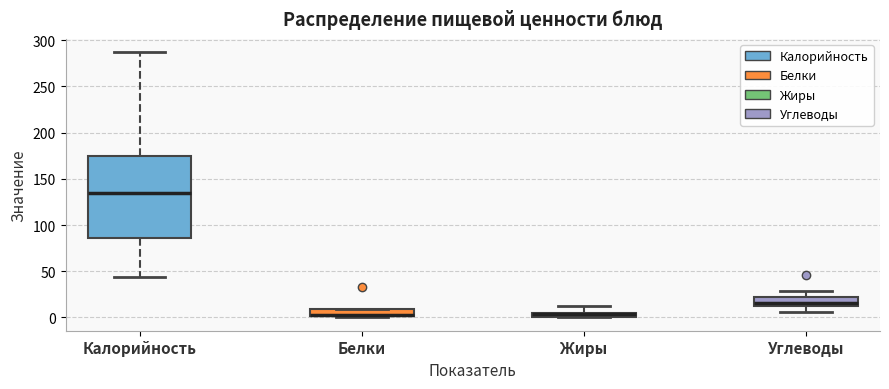

Where is the upper edge of the box for Углеводы on the y-axis? The values are not printed on the chart, so give them approximately, as read against the axis.

20